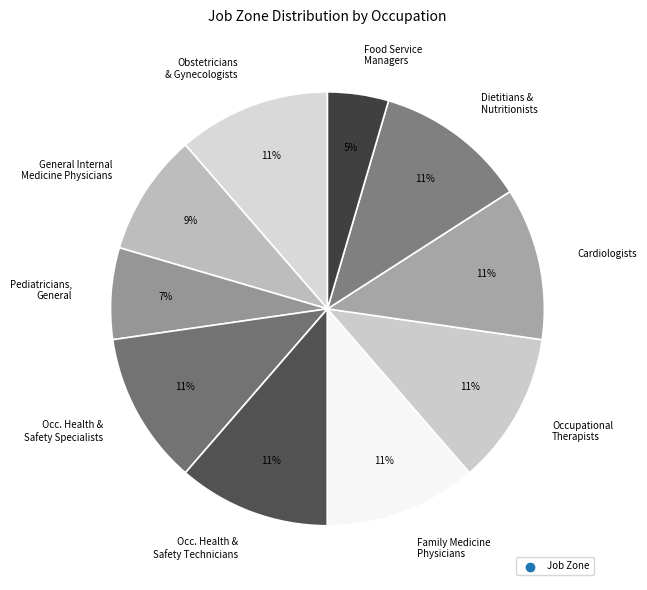

Does any single category account for the majority?

No